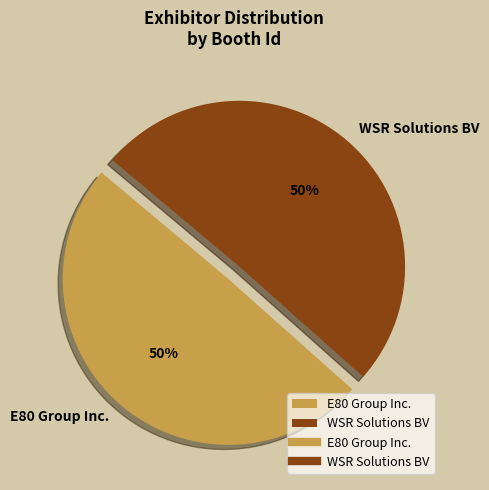

To the nearest percent, what is the average slice percentage?

50%